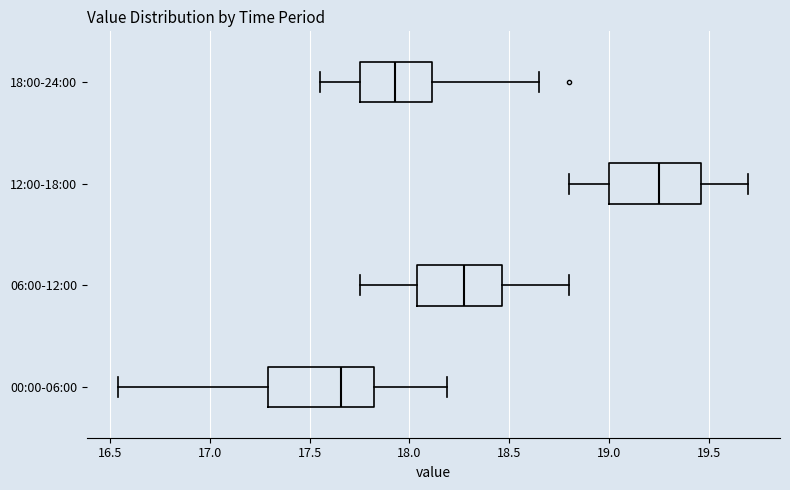

Which box is the widest, from its left edge to its right edge?

00:00-06:00